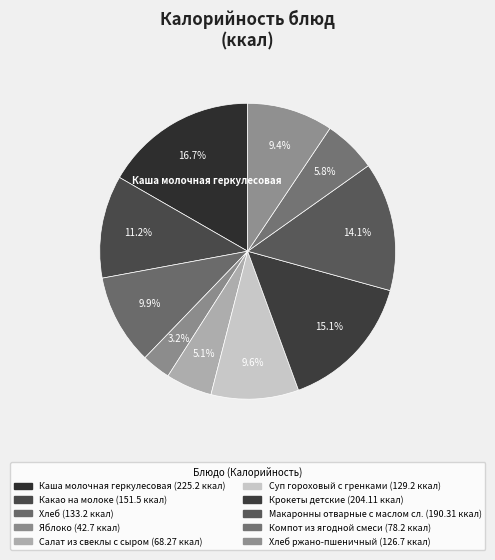

Which slice is the largest?

Каша молочная геркулесовая